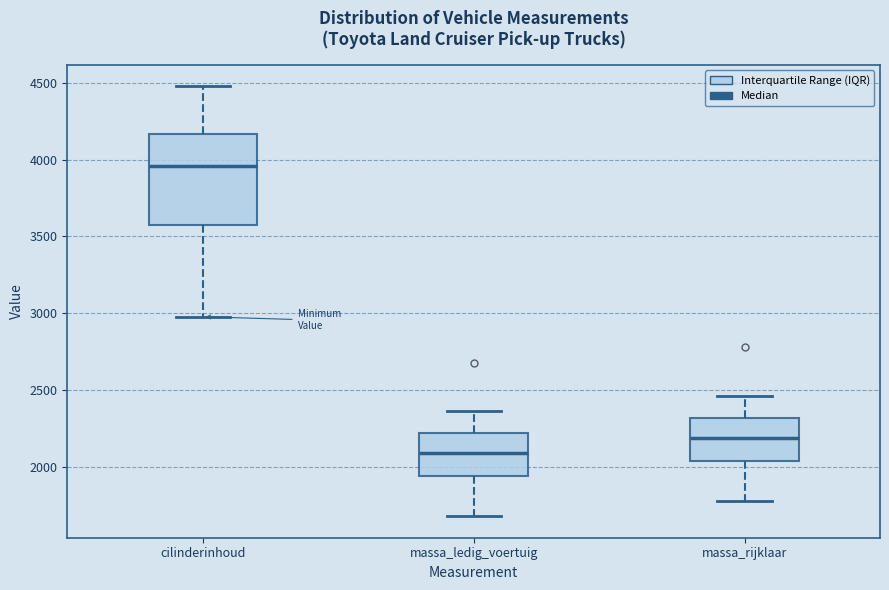

Reading left to right, transcribe this box plot: for each box, give where its median line is, the range the box spans, and where its two whiskers end, as read against the y-axis. The values are not printed on the chart, so give them approximately, as read against the axis.

cilinderinhoud: median 3950, box 3600 to 4150, whiskers 3000 to 4500
massa_ledig_voertuig: median 2100, box 1950 to 2200, whiskers 1700 to 2350
massa_rijklaar: median 2200, box 2050 to 2300, whiskers 1800 to 2450